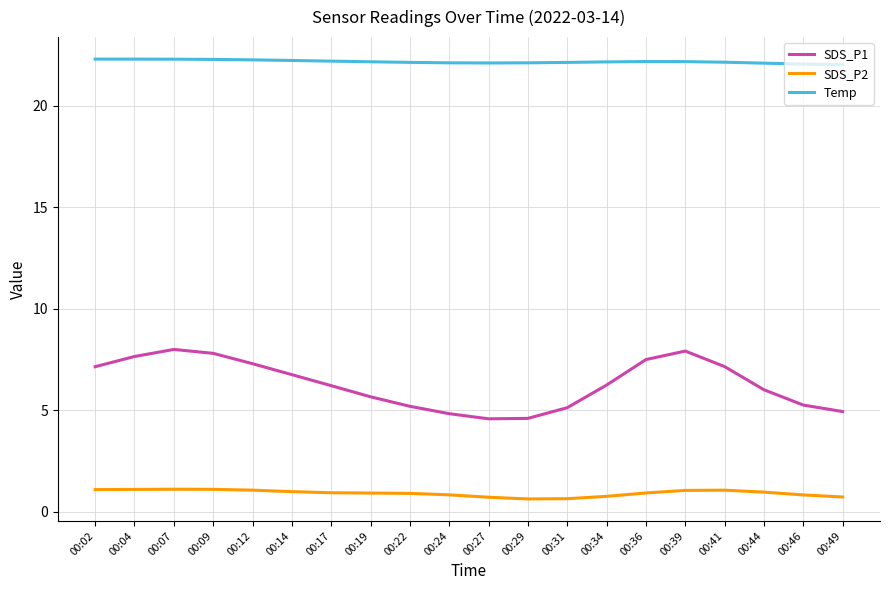

What are all the series names shown in the legend?

SDS_P1, SDS_P2, Temp